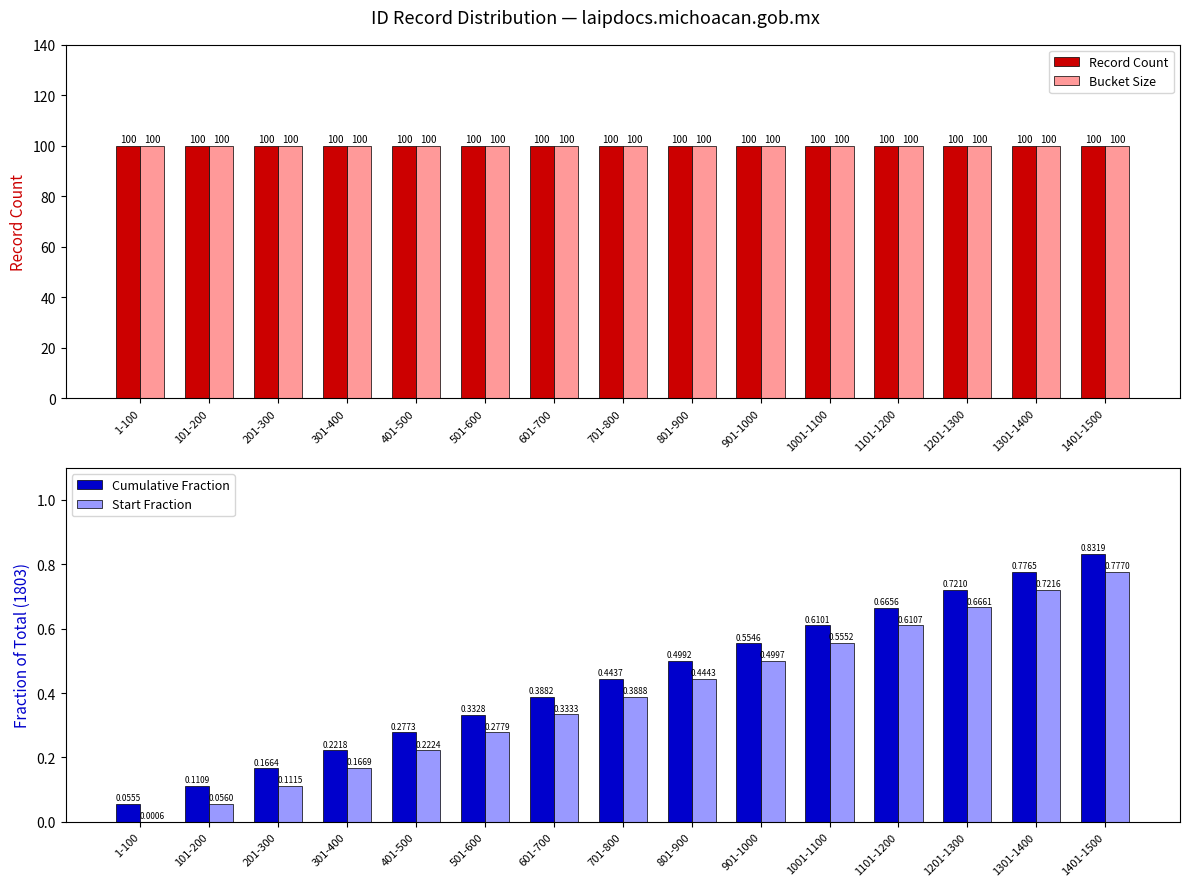

Reading left to right, what are all the values shown in this chart?

Record Count: 1-100=100.0	101-200=100.0	201-300=100.0	301-400=100.0	401-500=100.0	501-600=100.0	601-700=100.0	701-800=100.0	801-900=100.0	901-1000=100.0	1001-1100=100.0	1101-1200=100.0	1201-1300=100.0	1301-1400=100.0	1401-1500=100.0
Bucket Size: 1-100=100.0	101-200=100.0	201-300=100.0	301-400=100.0	401-500=100.0	501-600=100.0	601-700=100.0	701-800=100.0	801-900=100.0	901-1000=100.0	1001-1100=100.0	1101-1200=100.0	1201-1300=100.0	1301-1400=100.0	1401-1500=100.0
Cumulative Fraction: 1-100=0.1	101-200=0.1	201-300=0.2	301-400=0.2	401-500=0.3	501-600=0.3	601-700=0.4	701-800=0.4	801-900=0.5	901-1000=0.6	1001-1100=0.6	1101-1200=0.7	1201-1300=0.7	1301-1400=0.8	1401-1500=0.8
Start Fraction: 1-100=0.0	101-200=0.1	201-300=0.1	301-400=0.2	401-500=0.2	501-600=0.3	601-700=0.3	701-800=0.4	801-900=0.4	901-1000=0.5	1001-1100=0.6	1101-1200=0.6	1201-1300=0.7	1301-1400=0.7	1401-1500=0.8